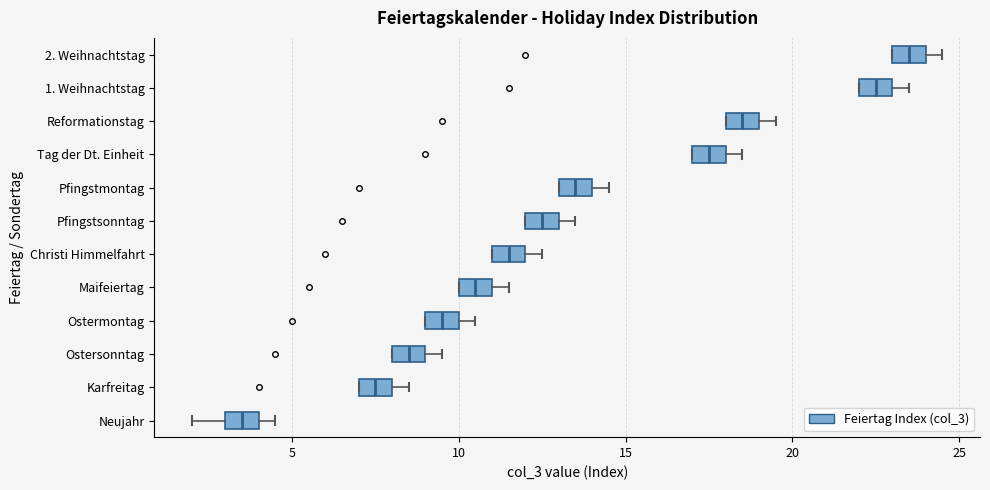

Which box has the furthest to the right median line?

2. Weihnachtstag